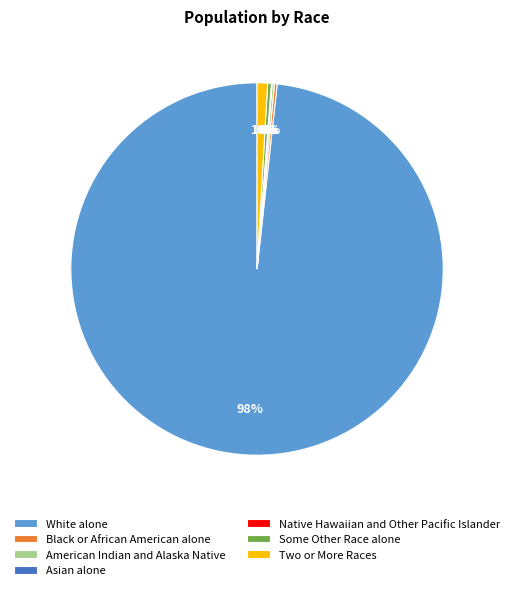

Is there a majority slice in this chart?

Yes